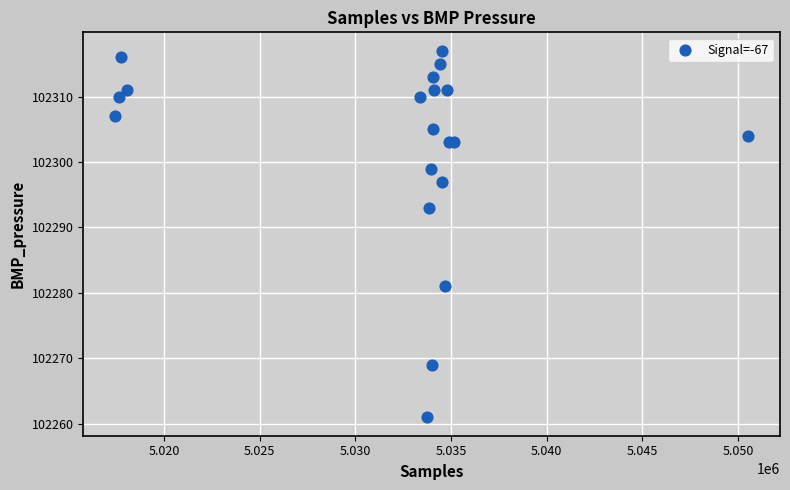

What Y value in the scatter plot is closest to 102289?

102293